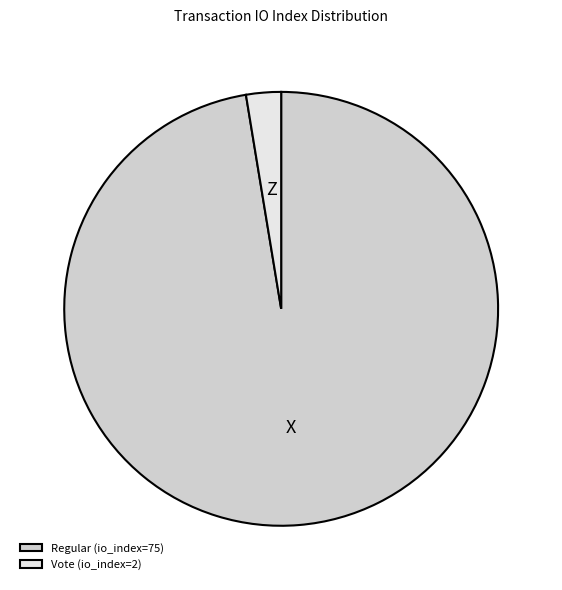

Which has a higher value, Regular (io_index=75) or Vote (io_index=2)?

Regular (io_index=75)